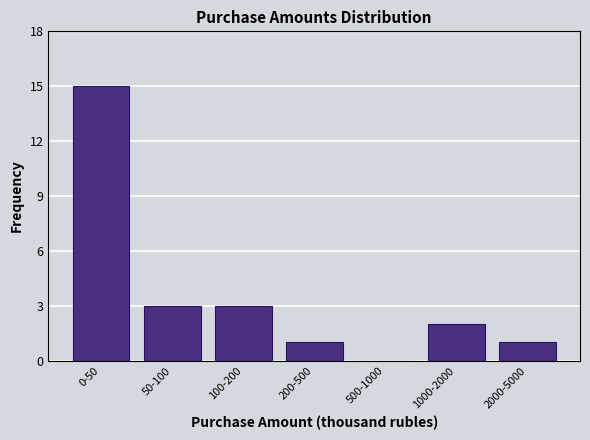

Reading left to right, extract all data points from this chart.

0-50=15	50-100=3	100-200=3	200-500=1	500-1000=0	1000-2000=2	2000-5000=1